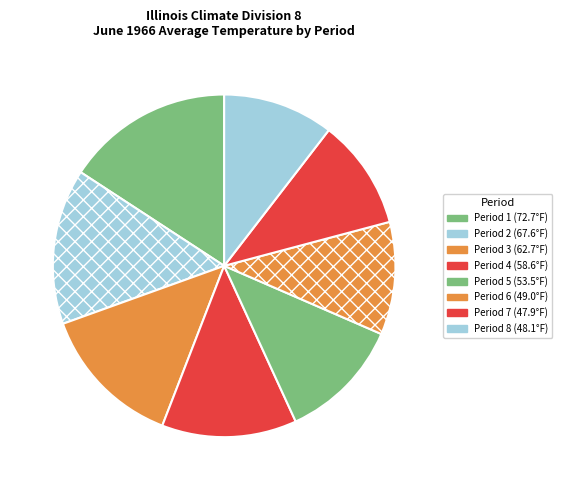

What is the change in value from Period 2 to Period 7?

-19.7